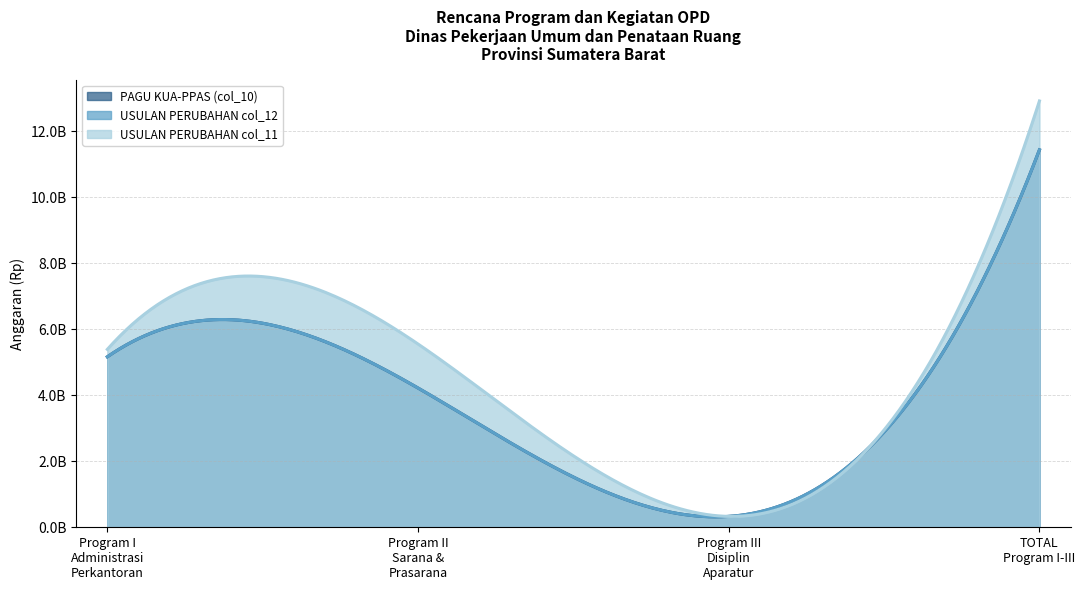

Where is PAGU KUA-PPAS (col_10) nearest to the value 5884103650?

Program I
Administrasi
Perkantoran